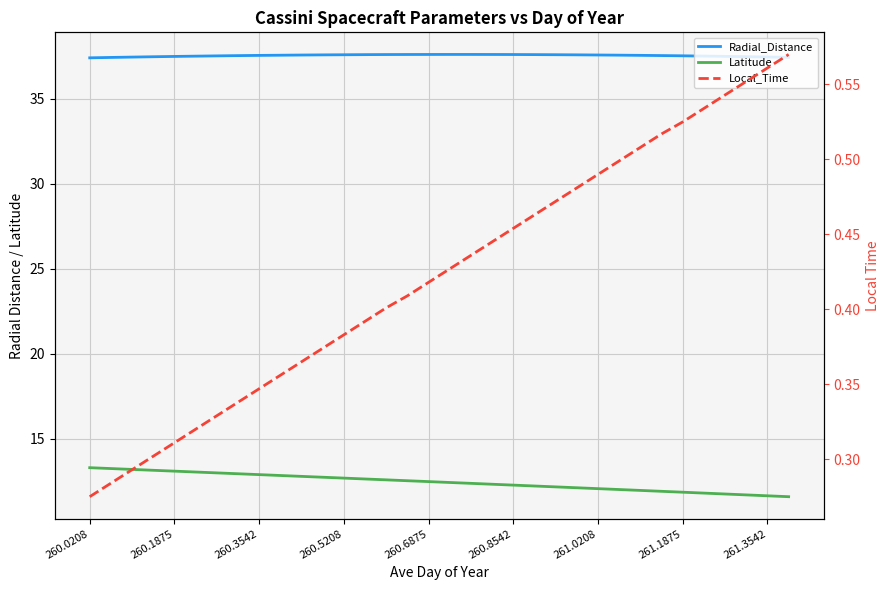

What are all the series names shown in the legend?

Radial_Distance, Latitude, Local_Time